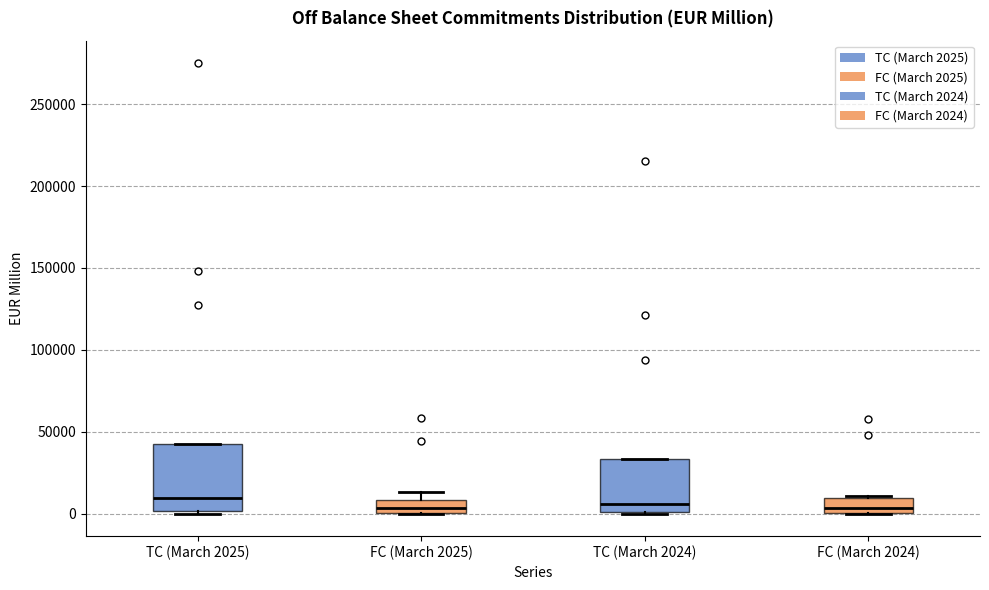

Where does the median line of the box for TC (March 2024) sit on the y-axis? The values are not printed on the chart, so give them approximately, as read against the axis.

5000